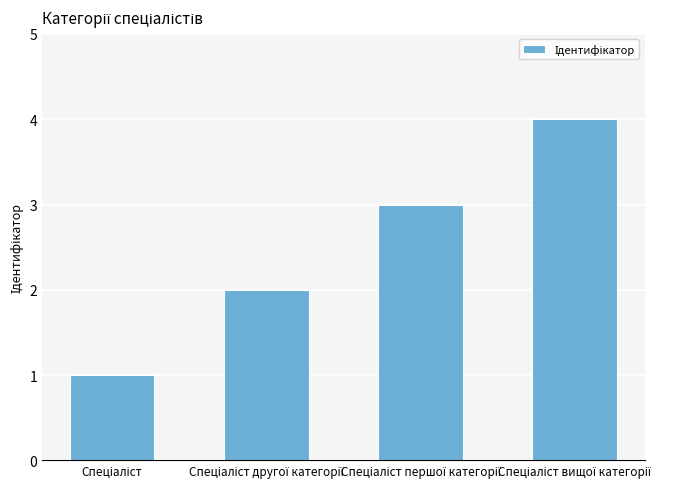

What is the sum of all values?

10